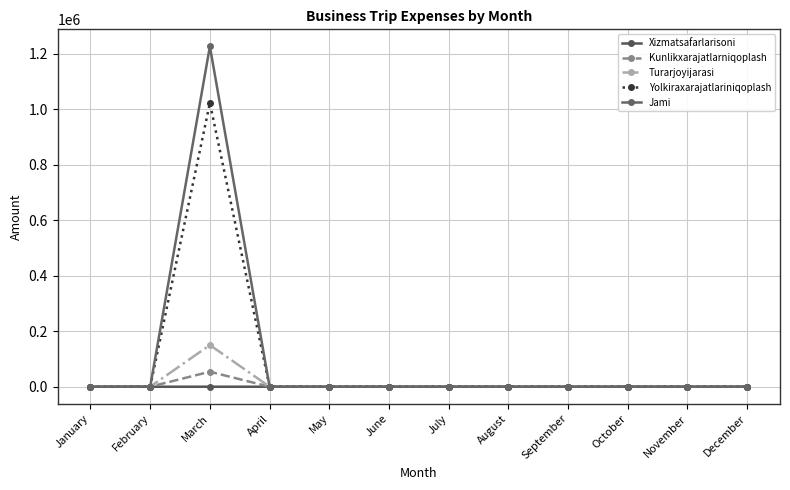

What is the sum of all Yolkiraxarajatlariniqoplash values?

1021746